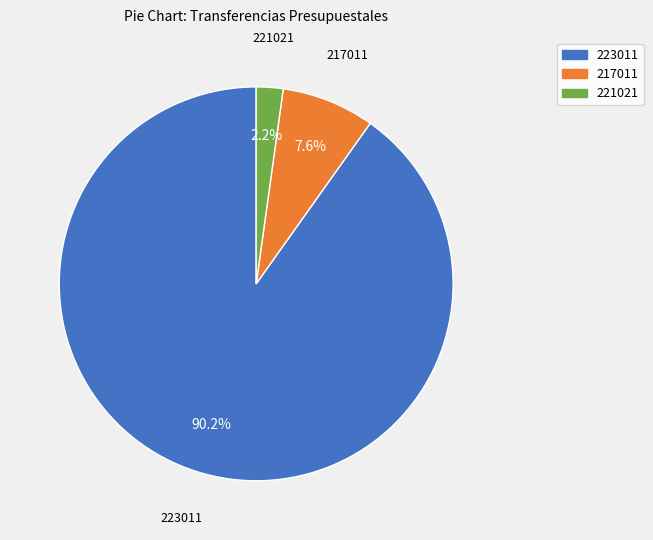

To the nearest percent, what is the average slice percentage?

33%